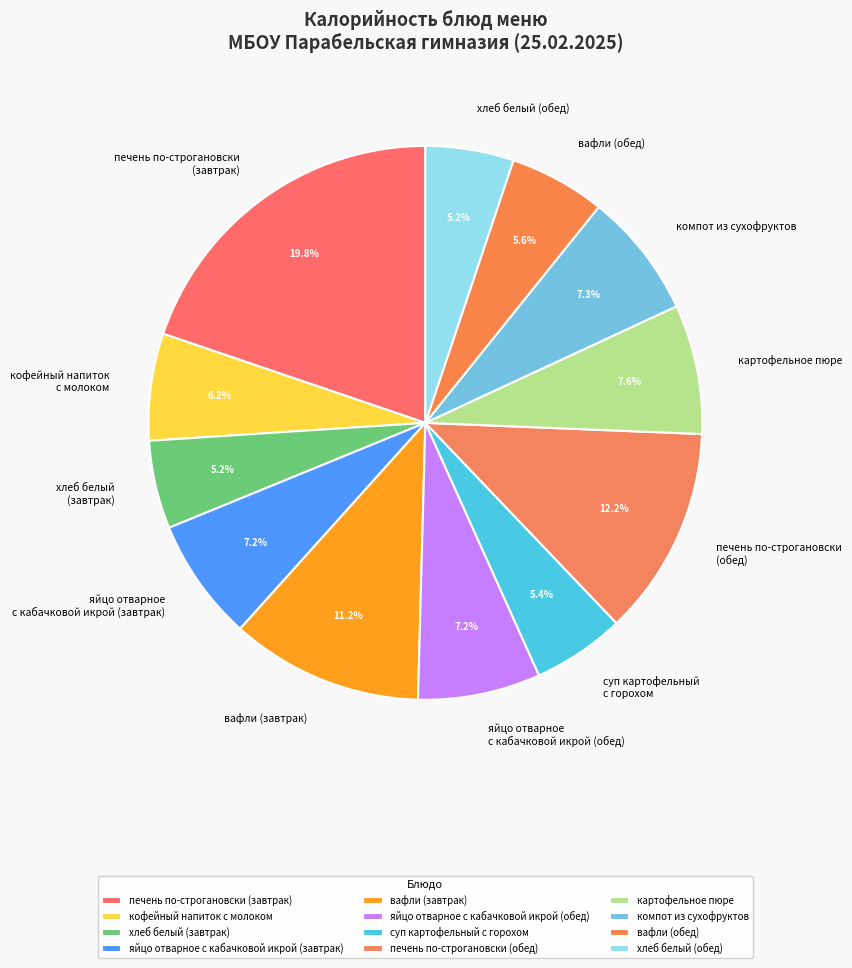

Which has a higher value, яйцо отварное с кабачковой икрой (обед) or печень по-строгановски (завтрак)?

печень по-строгановски (завтрак)